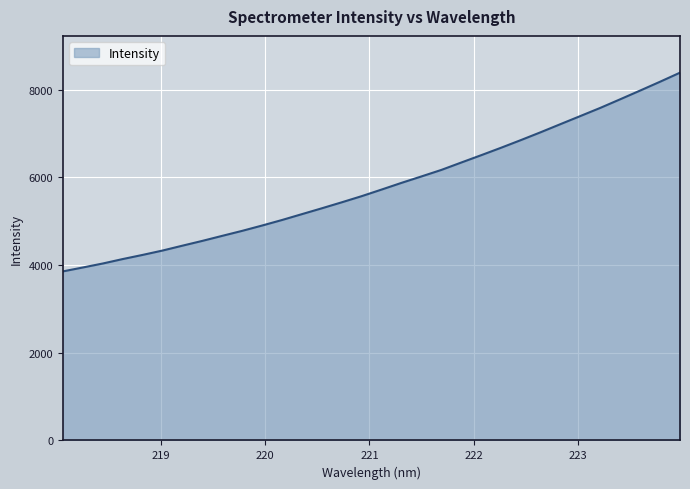

What is the minimum value shown in the chart?

3855.6